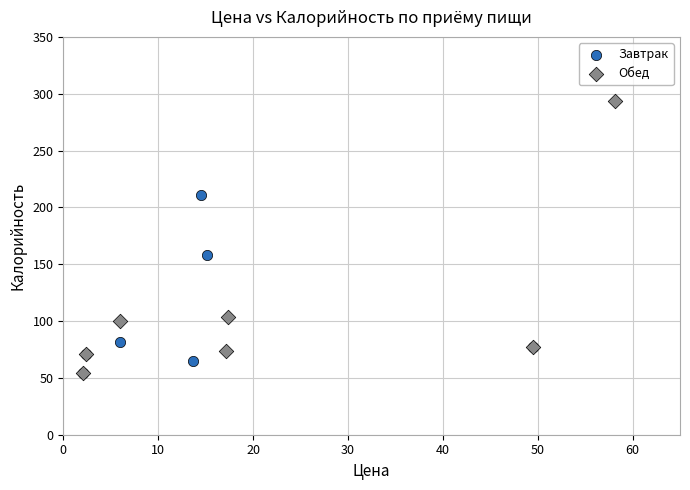

What are all the series names shown in the legend?

Завтрак, Обед